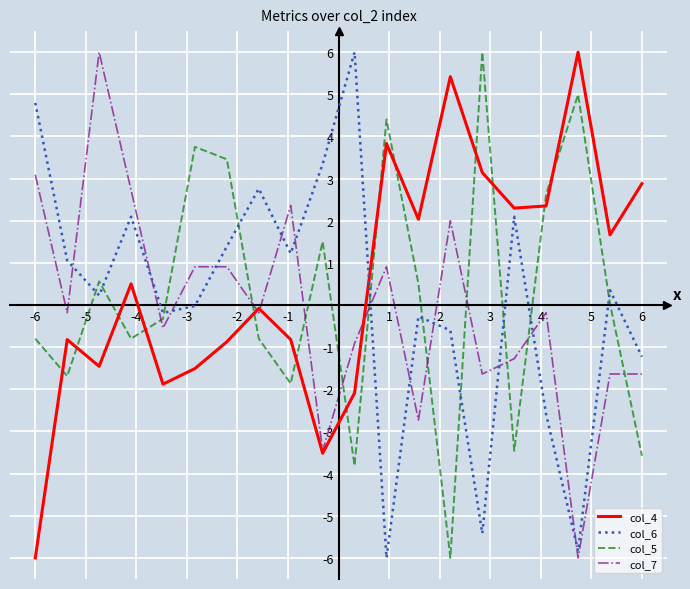

What is the minimum value for col_6?

-6.0